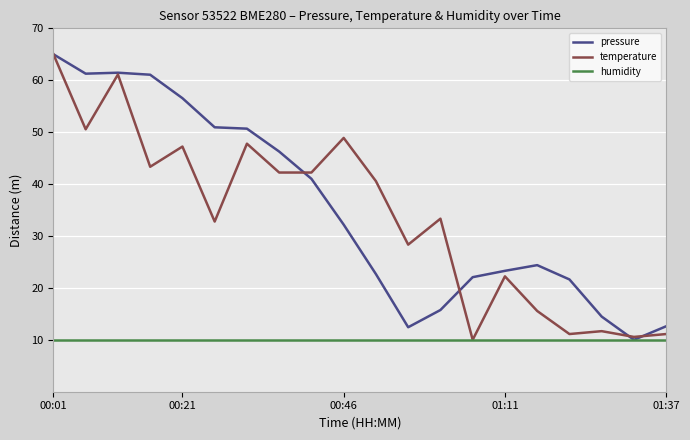

What is the highest value of the pressure series?

65.0